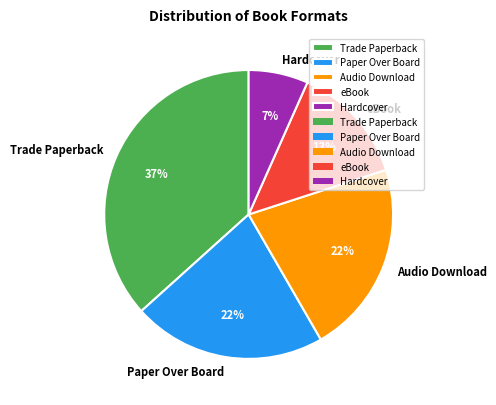

What percentage is the Trade Paperback slice, to the nearest percent?

37%